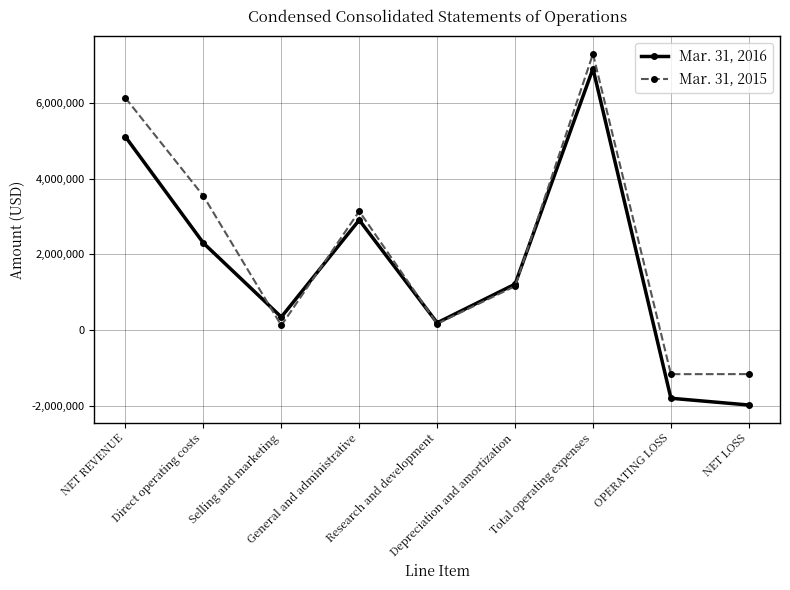

List the series in order of their overall mean, lowest first.

Mar. 31, 2016, Mar. 31, 2015